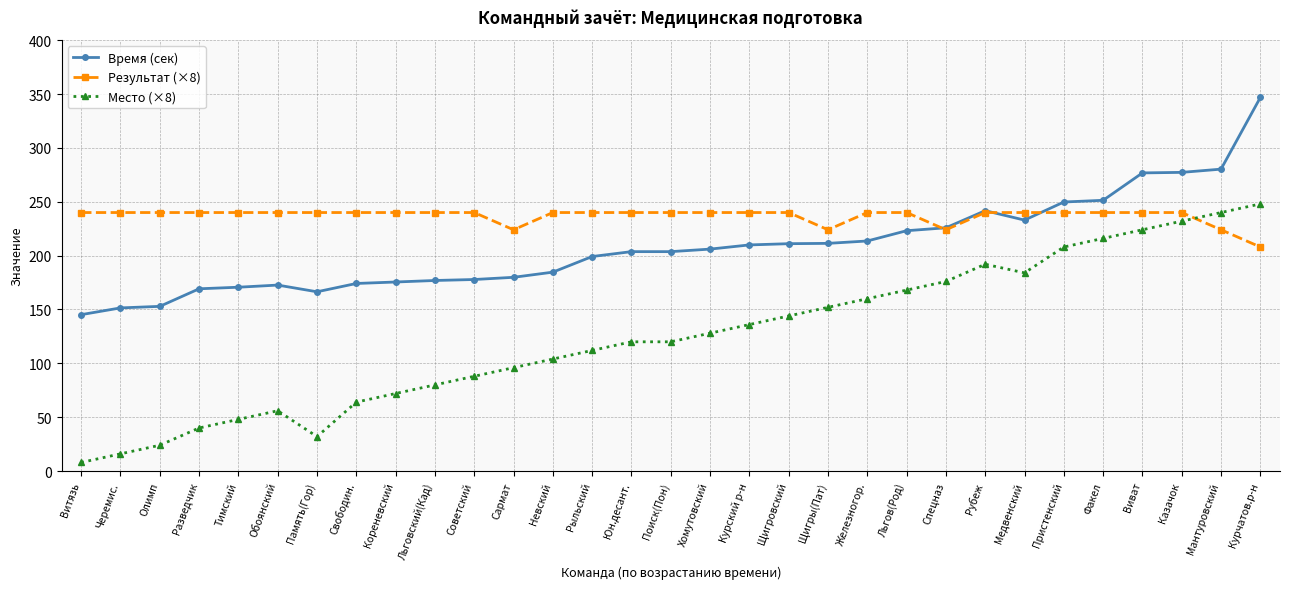

At how many categories does at least one series exceed 192?

31